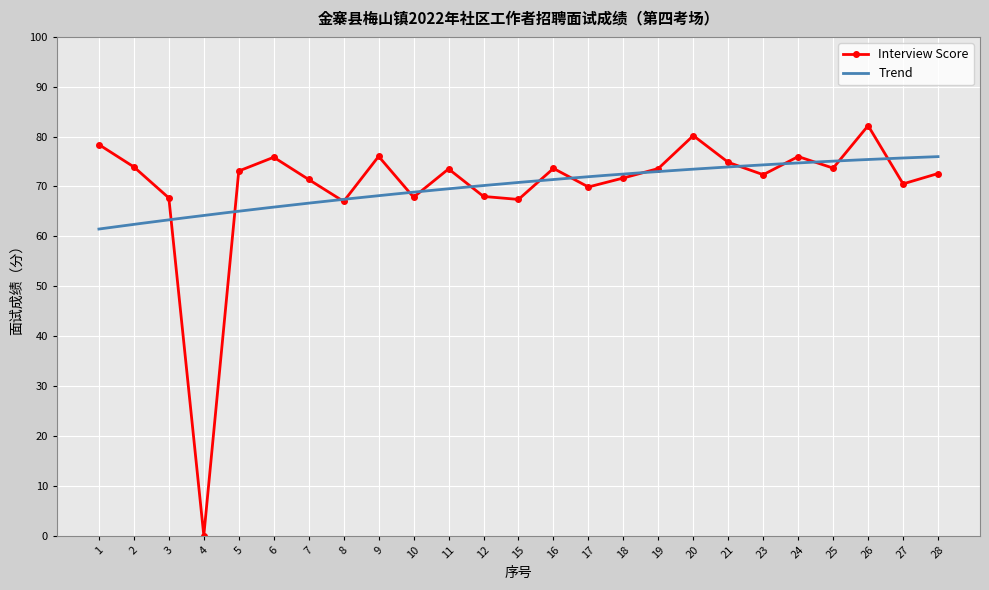

Which label corresponds to the smallest value in the chart?

4